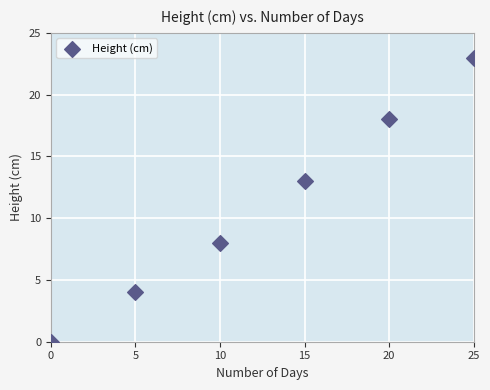

What is the average X value?

12